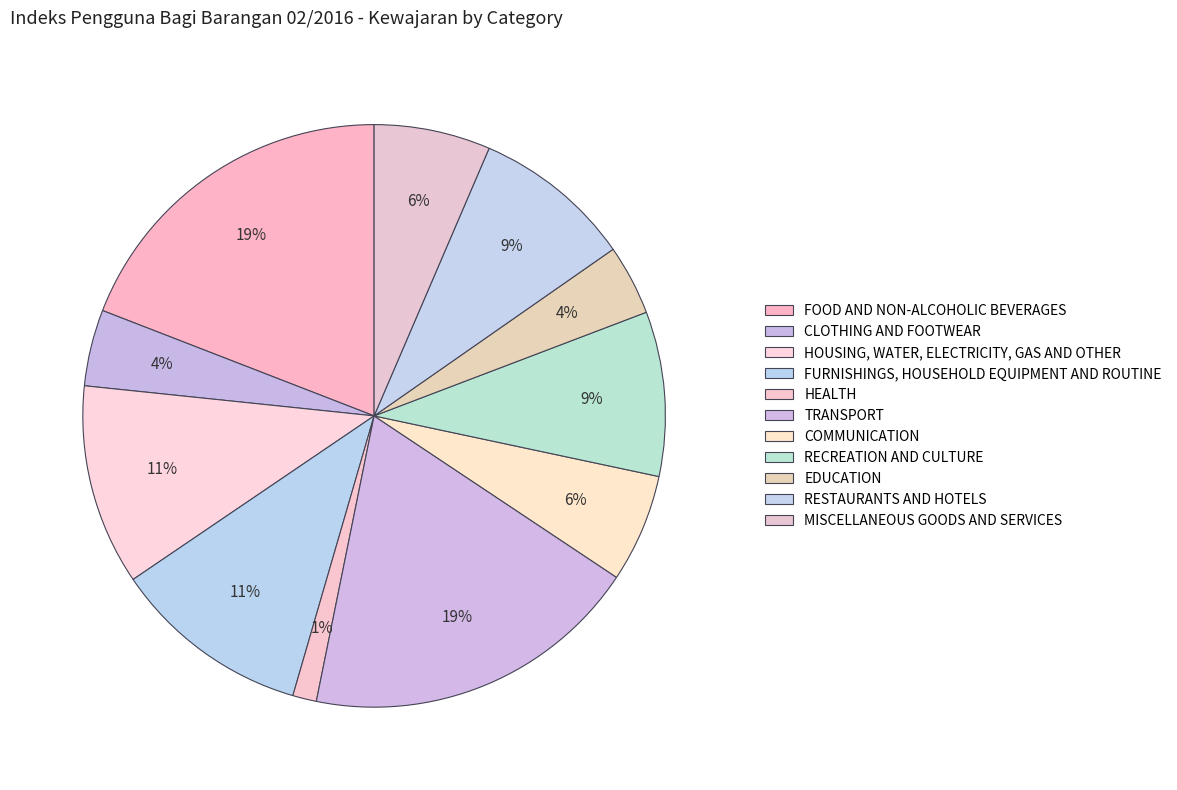

Which slice is the smallest?

HEALTH